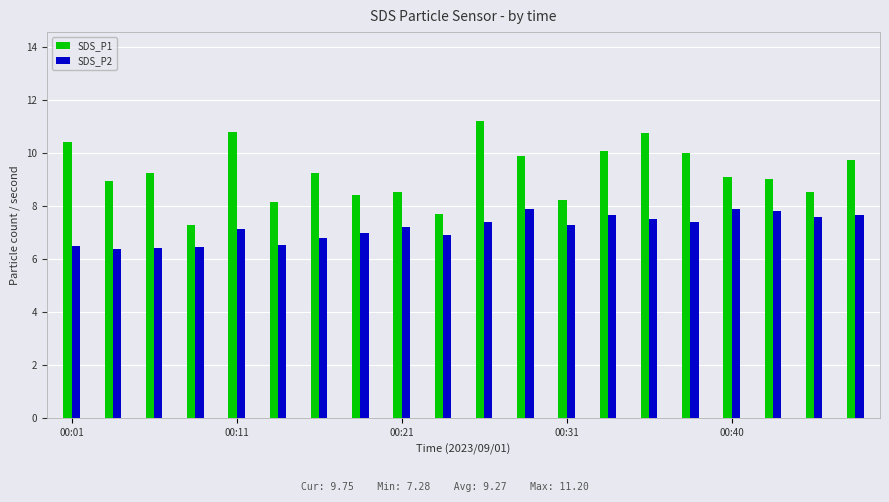

Which series has the largest total across all categories?

SDS_P1